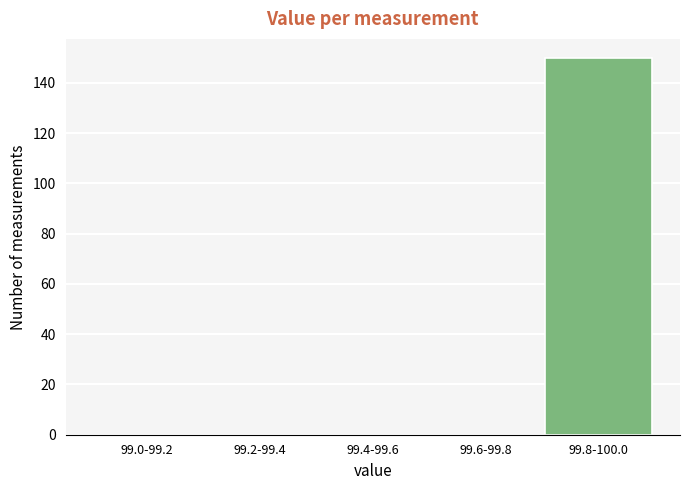

Reading right to left, list all the values displayed in this chart.

99.8-100.0=150	99.6-99.8=0	99.4-99.6=0	99.2-99.4=0	99.0-99.2=0